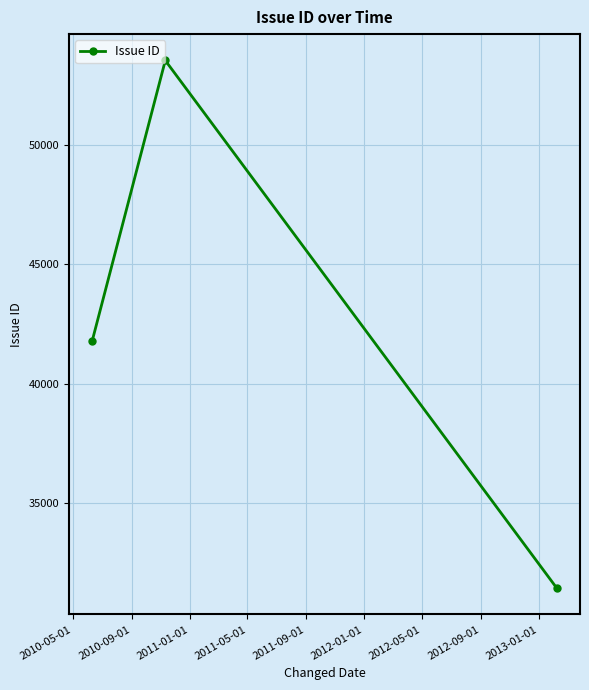

What is the value of the 2nd point from the left?

53514